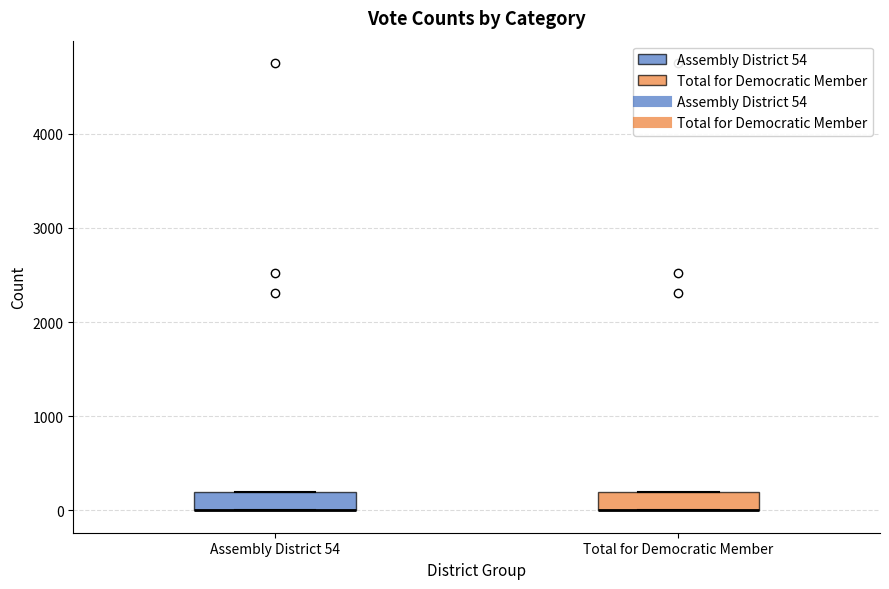

Reading left to right, read every box against the y-axis: the position of its median line, the range the box covers, and the ends of its whiskers. The values are not printed on the chart, so give them approximately, as read against the axis.

Assembly District 54: median 0 (drawn on the box's lower edge), box 0 to 200, whiskers 0 to 200
Total for Democratic Member: median 0 (drawn on the box's lower edge), box 0 to 200, whiskers 0 to 200